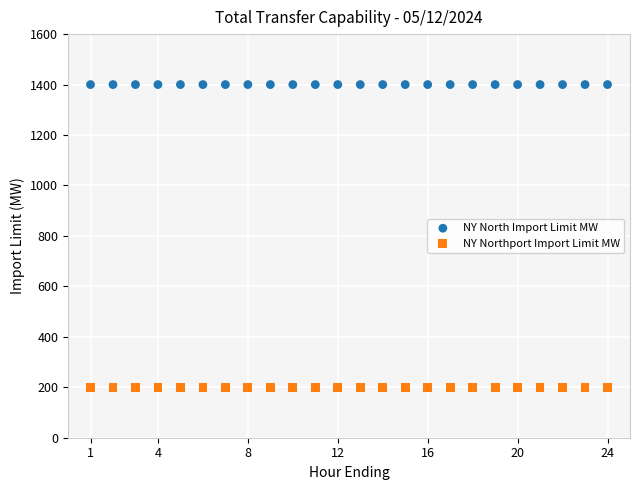

Which series reaches the maximum Y coordinate?

NY North Import Limit MW